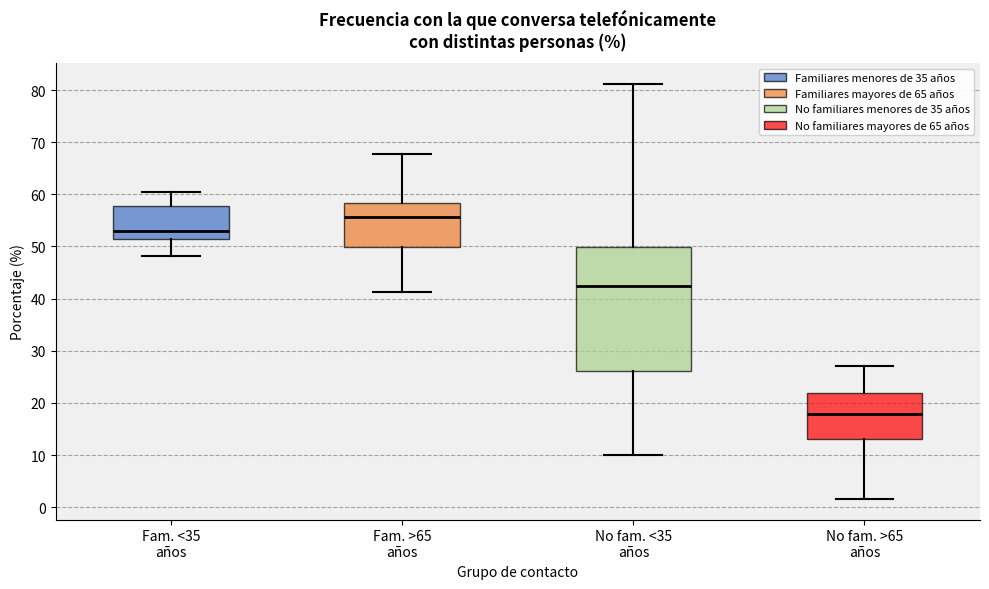

Reading left to right, read every box against the y-axis: the position of its median line, the range the box covers, and the ends of its whiskers. The values are not printed on the chart, so give them approximately, as read against the axis.

Fam. <35 años: median 53, box 51 to 58, whiskers 48 to 60
Fam. >65 años: median 56, box 50 to 58, whiskers 41 to 68
No fam. <35 años: median 42, box 26 to 50, whiskers 10 to 81
No fam. >65 años: median 18, box 13 to 22, whiskers 2 to 27